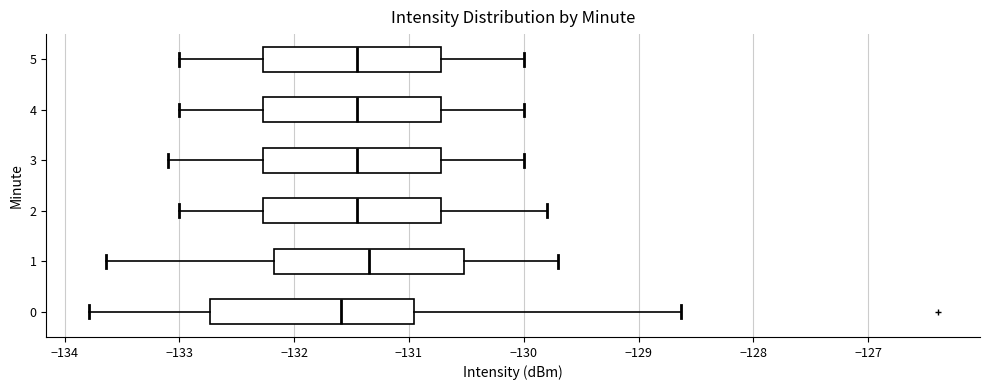

Reading bottom to top, read every box against the x-axis: the position of its median line, the range the box covers, and the ends of its whiskers. The values are not printed on the chart, so give them approximately, as read against the axis.

0: median -131.6, box -132.7 to -131.0, whiskers -133.8 to -128.6
1: median -131.3, box -132.2 to -130.5, whiskers -133.6 to -129.7
2: median -131.4, box -132.3 to -130.7, whiskers -133.0 to -129.8
3: median -131.4, box -132.3 to -130.7, whiskers -133.1 to -130.0
4: median -131.4, box -132.3 to -130.7, whiskers -133.0 to -130.0
5: median -131.4, box -132.3 to -130.7, whiskers -133.0 to -130.0